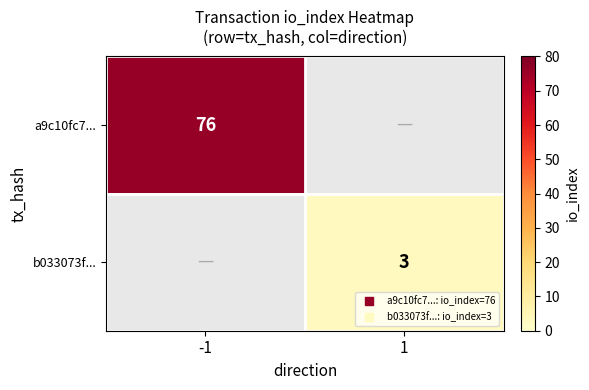

At which label does a9c10fc7... reach its peak?

-1